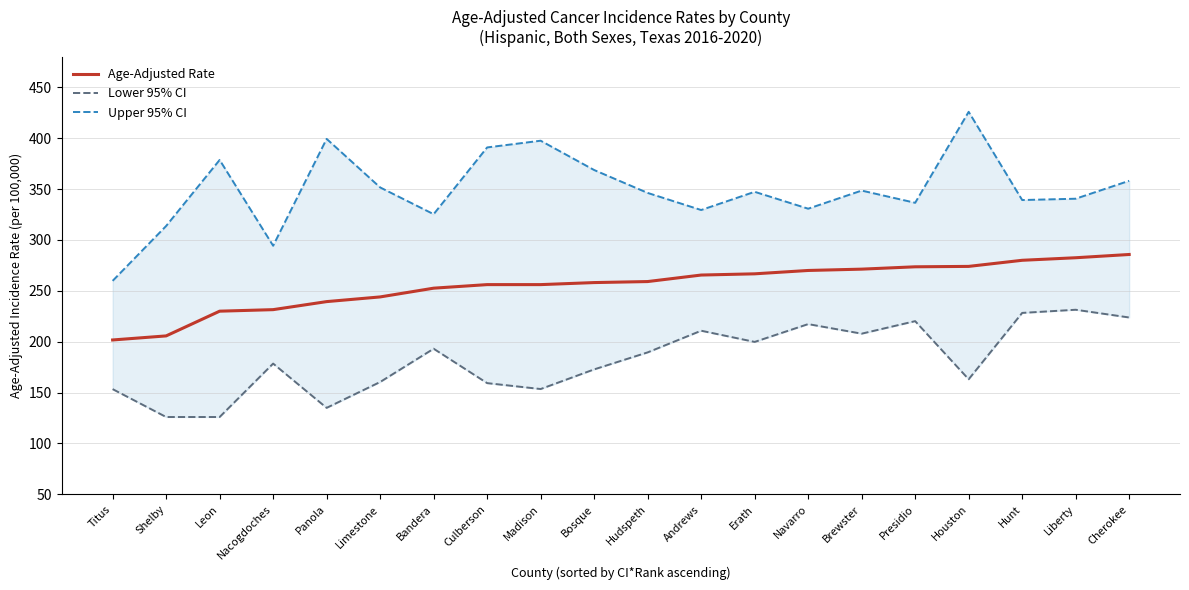

What position from the right is Culberson?

13